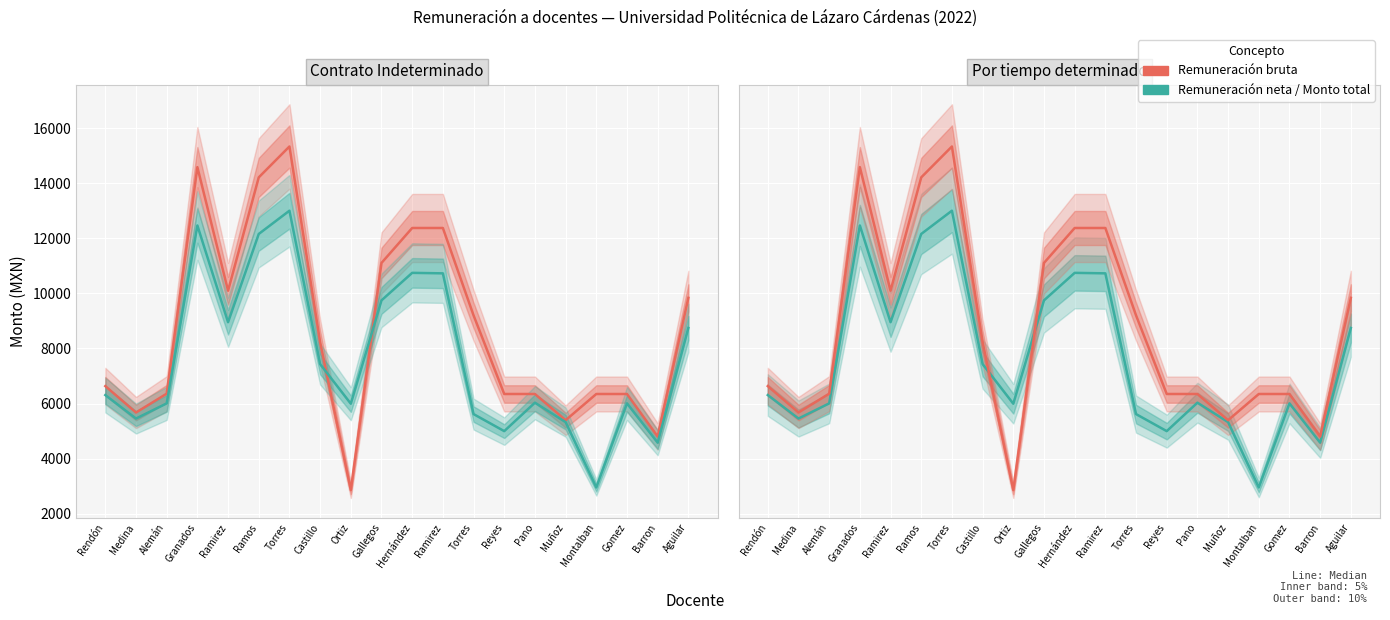

The value of Remuneración bruta at Castillo is 8228.9. True or false?

True